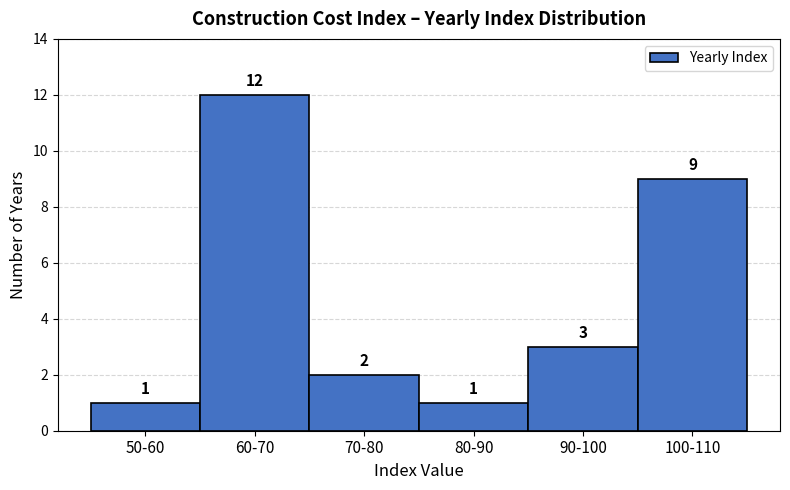

Reading left to right, transcribe all the data shown in this chart.

50-60=1	60-70=12	70-80=2	80-90=1	90-100=3	100-110=9